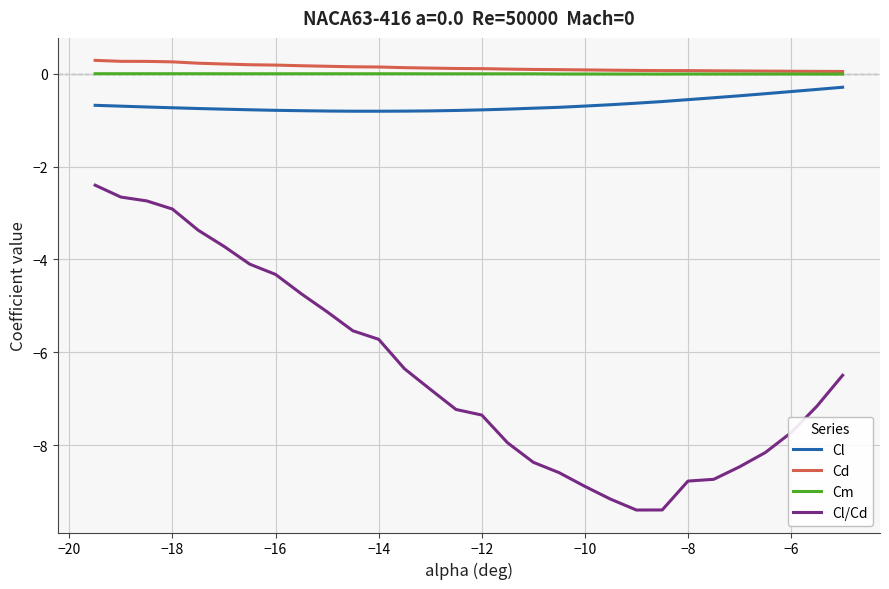

Which series has the largest range (max minus min)?

Cl/Cd